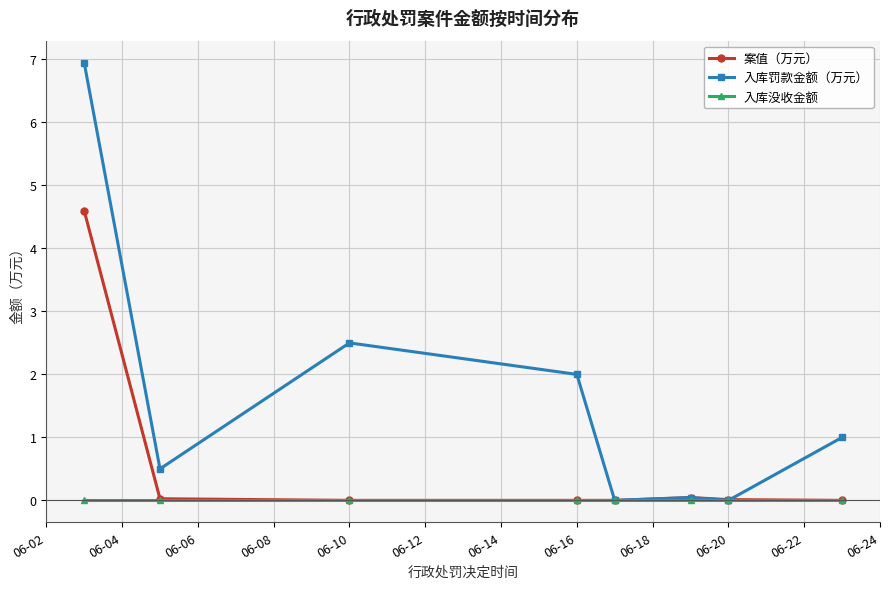

Which series has the largest total across all categories?

入库罚款金额（万元）